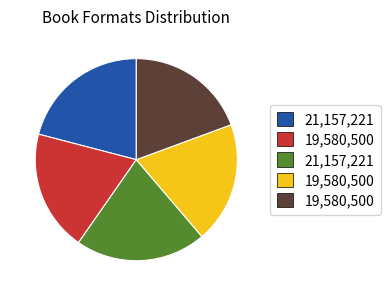

Does any single category account for the majority?

No